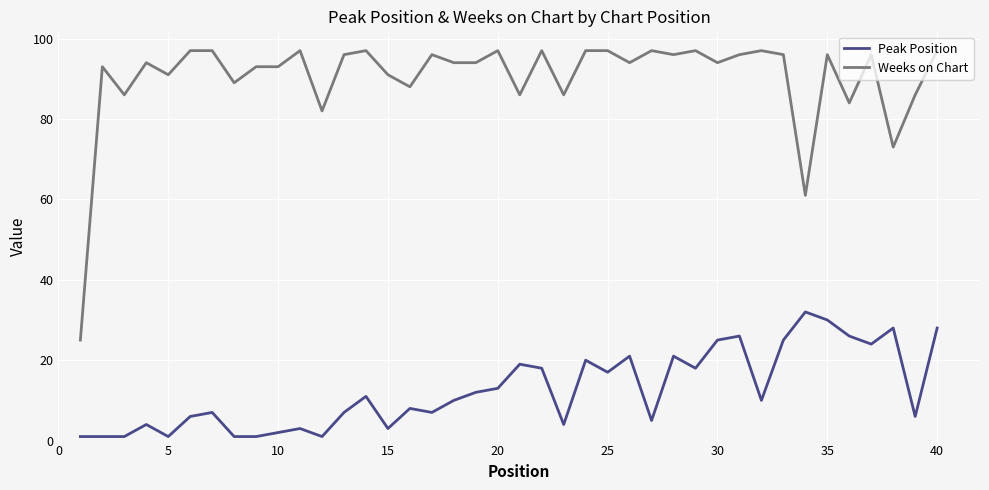

Reading left to right, what are all the values shown in this chart?

Peak Position: 1	1	1	4	1	6	7	1	1	2	3	1	7	11	3	8	7	10	12	13	19	18	4	20	17	21	5	21	18	25	26	10	25	32	30	26	24	28	6	28
Weeks on Chart: 25	93	86	94	91	97	97	89	93	93	97	82	96	97	91	88	96	94	94	97	86	97	86	97	97	94	97	96	97	94	96	97	96	61	96	84	96	73	86	97